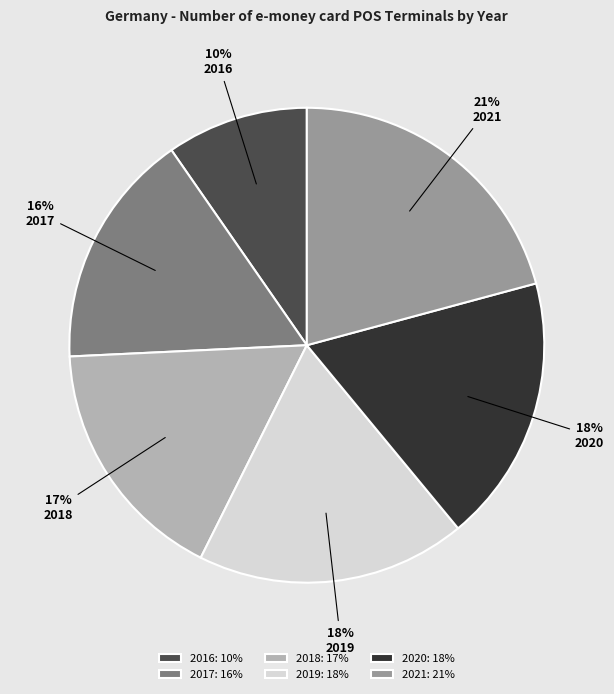

Is there any slice that represents more than half of the pie?

No